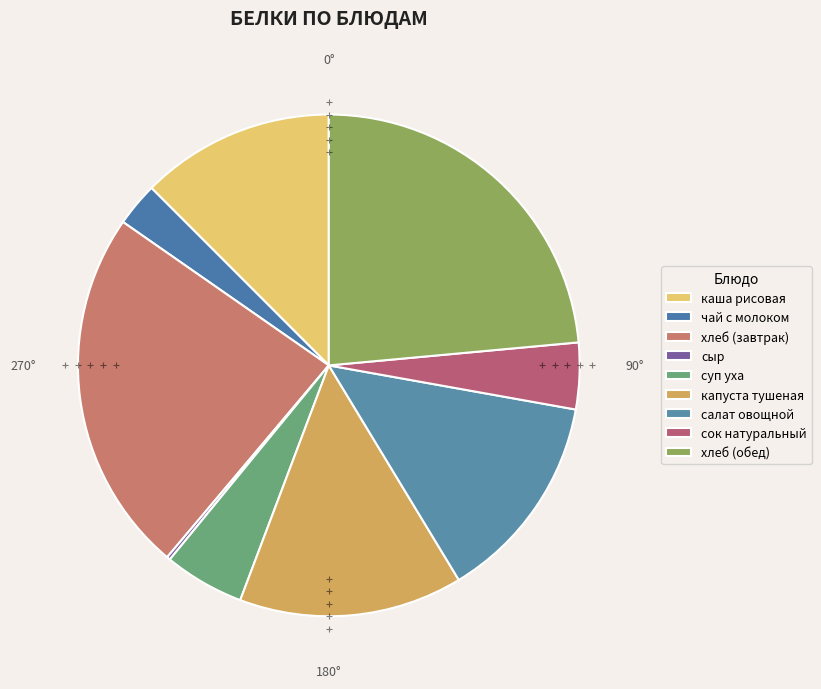

To the nearest percent, what is the difference between the хлеб (завтрак) and каша рисовая slice percentages?

11%